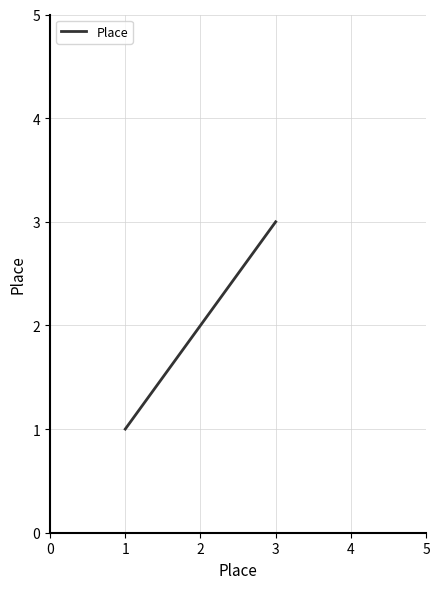

Is this an area chart (filled region under the line)?

No